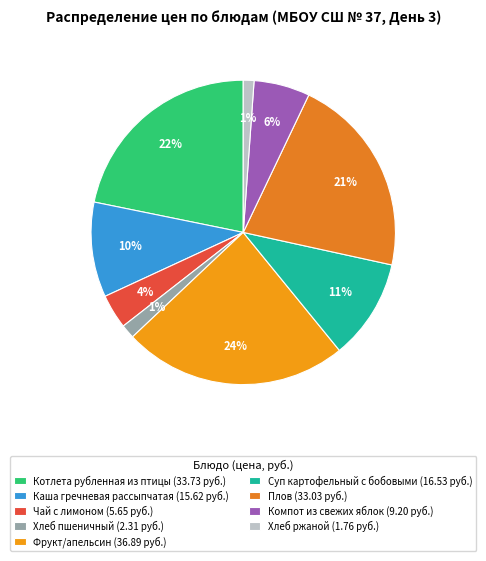

What percentage is the Фрукт/апельсин slice, to the nearest percent?

24%